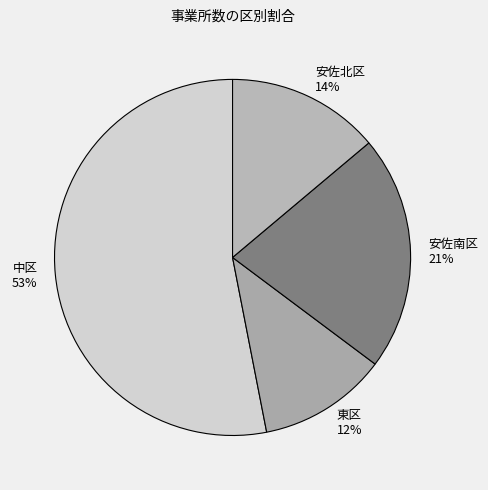

Rank the categories by value from highest to lowest.

中区, 安佐南区, 安佐北区, 東区